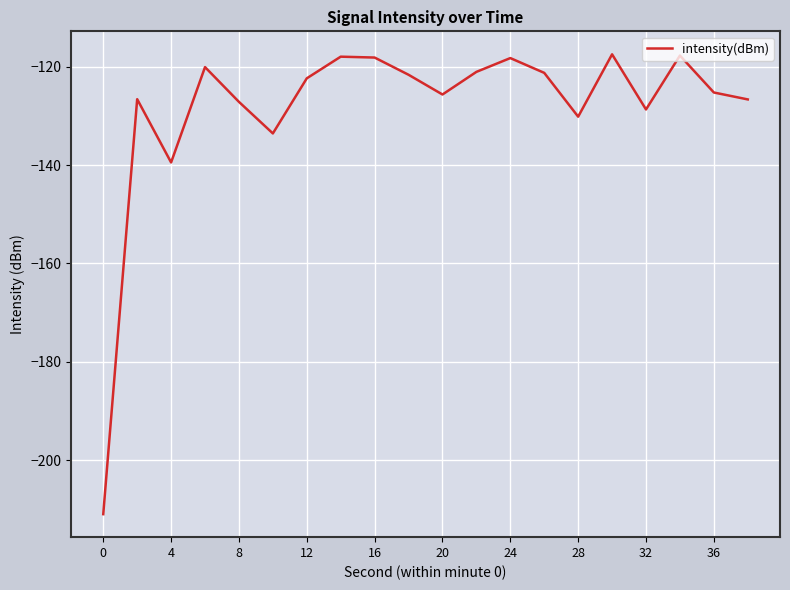

What is the sum of all values?

-2570.2